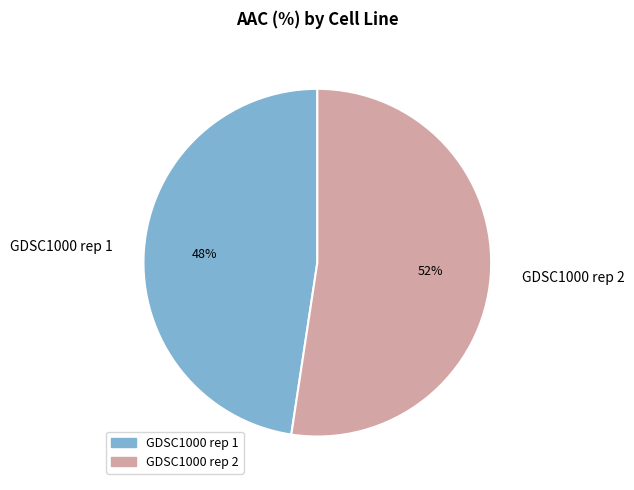

Does GDSC1000 rep 2 account for over 50% of the chart?

Yes